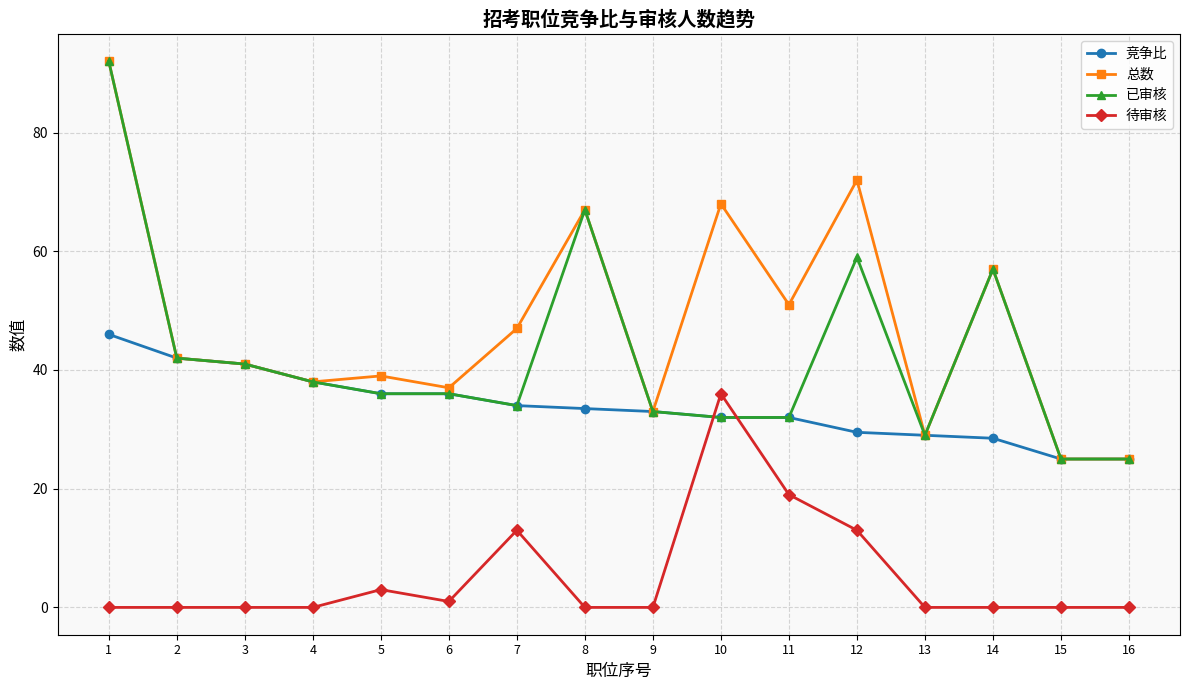

The value of 待审核 at 14 is 0.0. True or false?

True